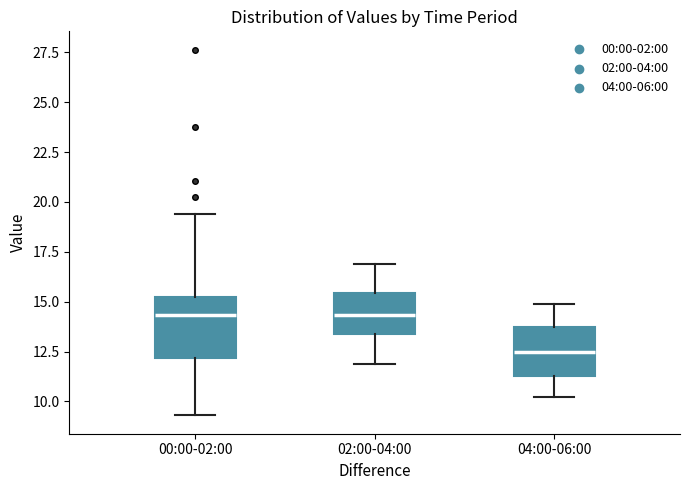

Reading left to right, transcribe this box plot: for each box, give where its median line is, the range the box spans, and where its two whiskers end, as read against the y-axis. The values are not printed on the chart, so give them approximately, as read against the axis.

00:00-02:00: median 14.5, box 12.0 to 15.5, whiskers 9.5 to 19.5
02:00-04:00: median 14.5, box 13.5 to 15.5, whiskers 12.0 to 17.0
04:00-06:00: median 12.5, box 11.5 to 13.5, whiskers 10.0 to 15.0